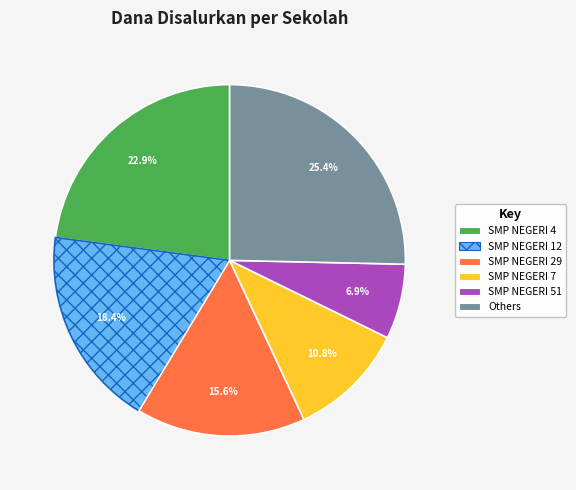

Does any single category account for the majority?

No